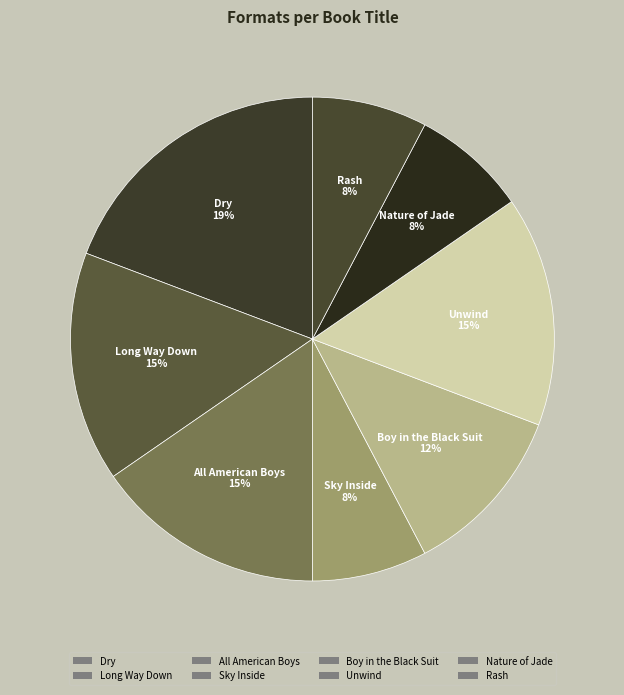

Combined, do Unwind and Sky Inside account for over 50%?

No